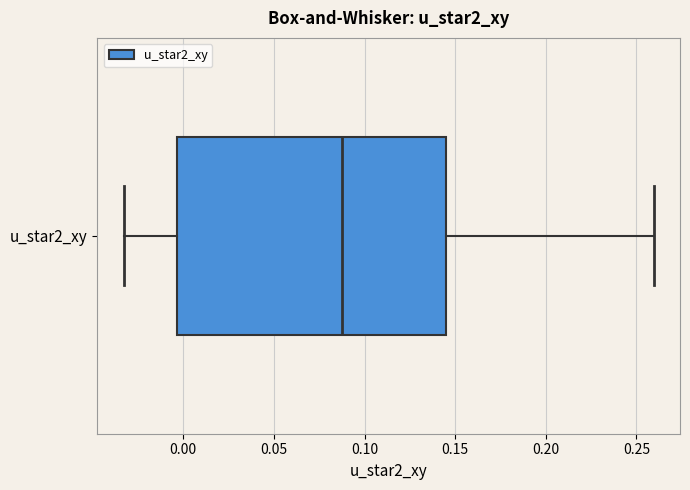

Read this box plot against the x-axis: the position of the median line, the range covered by the box, and the ends of both whiskers. The values are not printed on the chart, so give them approximately, as read against the axis.

median 0.090, box -0.005 to 0.145, whiskers -0.035 to 0.260